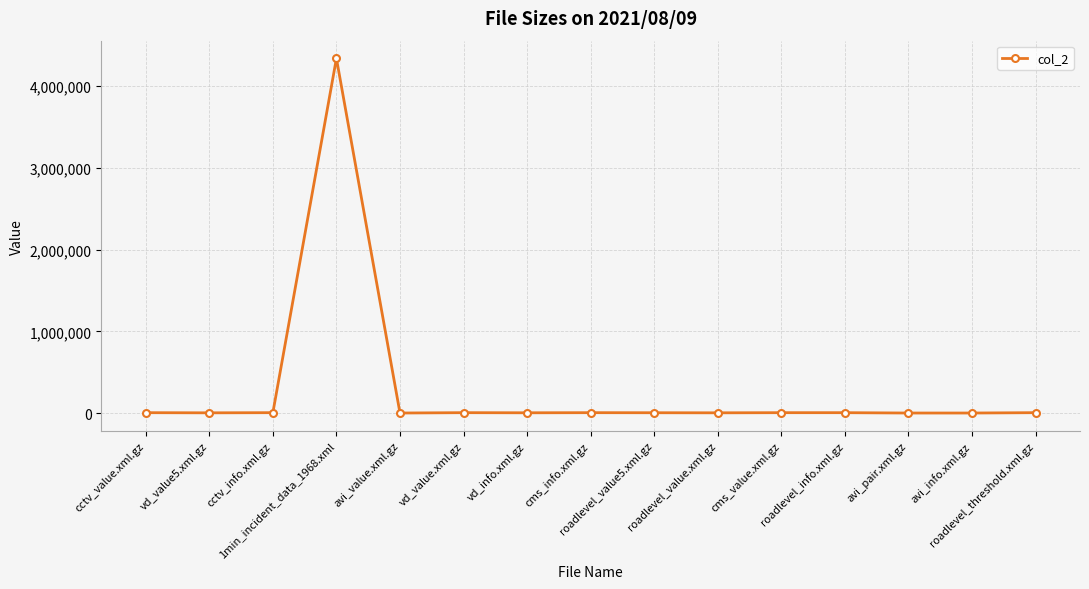

What is the difference between the second highest and minimum values?

4253